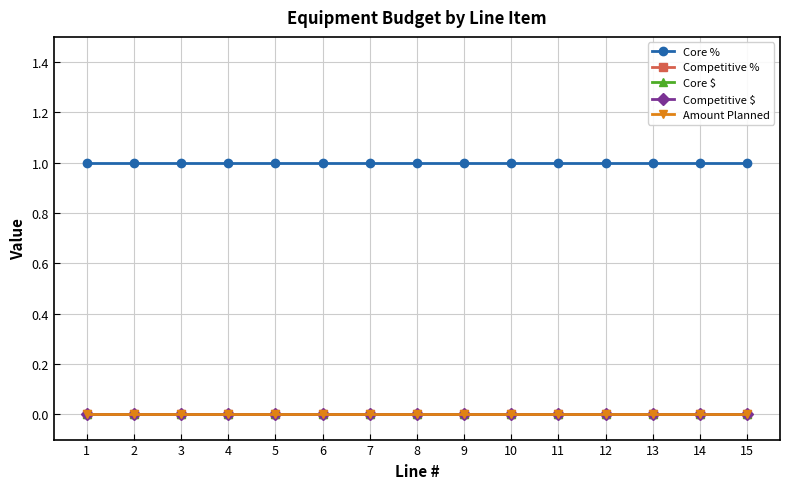

True or false: Amount Planned has more than 1 points higher than both neighbors.

False